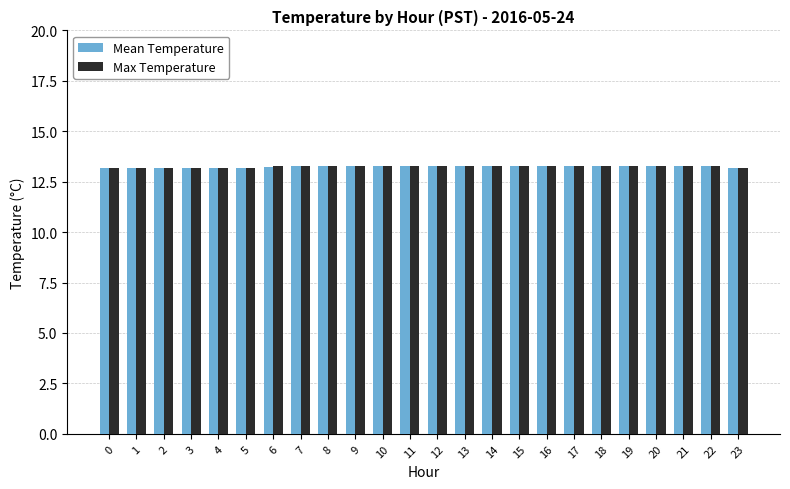

What is the maximum value for Max Temperature?

13.3